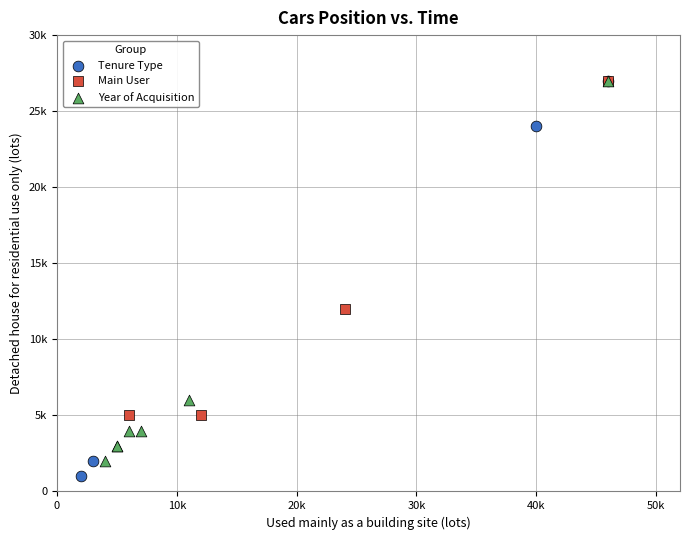

Which series reaches the minimum Y coordinate?

Tenure Type